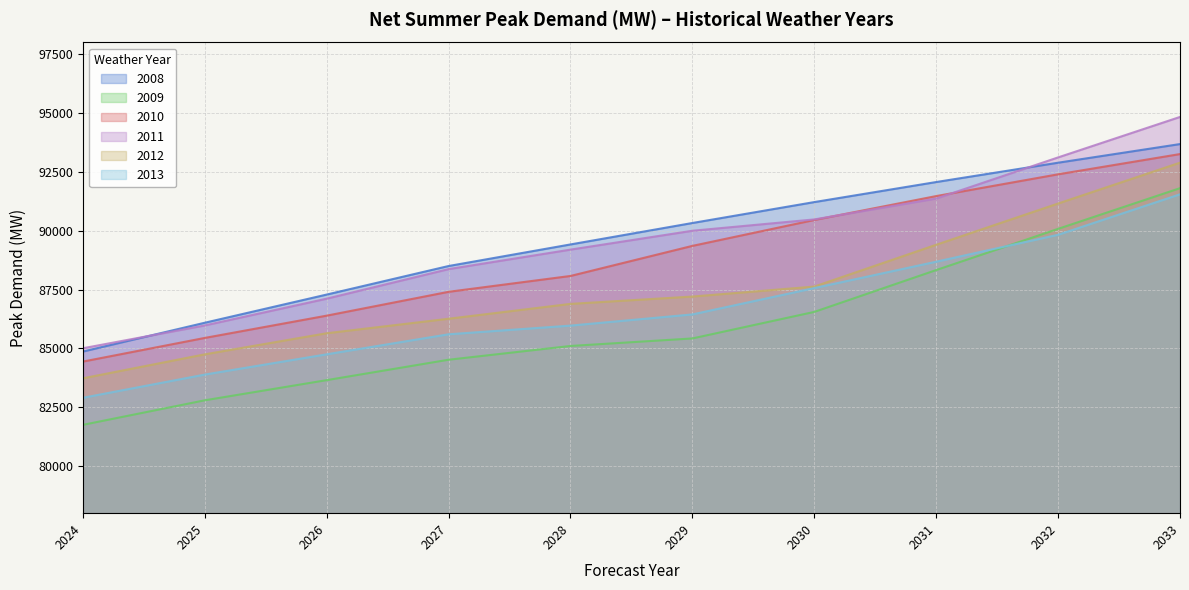

What is the lowest value of the 2009 series?

81752.4